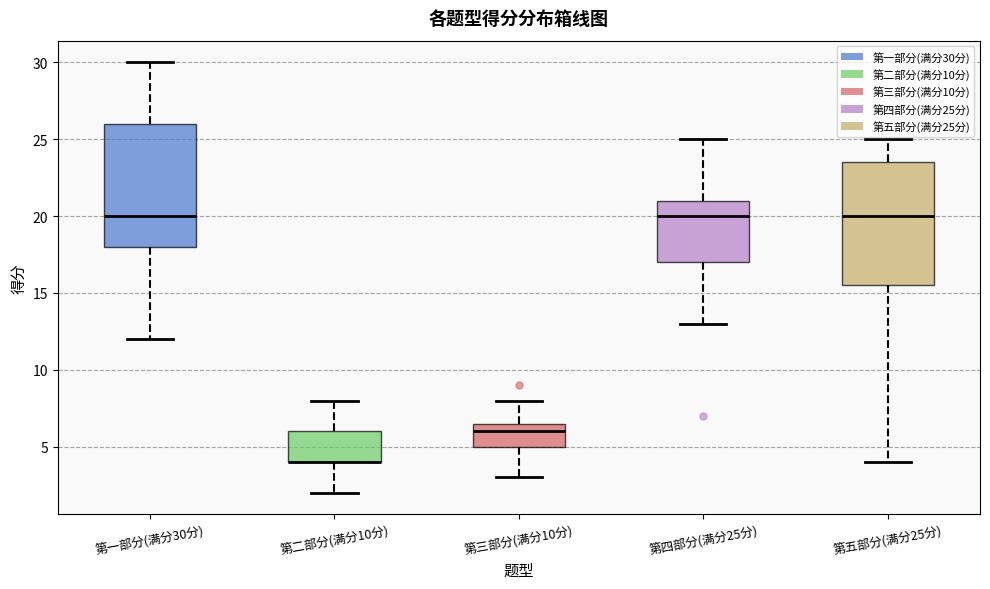

Reading left to right, read every box against the y-axis: the position of its median line, the range the box covers, and the ends of its whiskers. The values are not printed on the chart, so give them approximately, as read against the axis.

第一部分(满分30分): median 20.0, box 18.0 to 26.0, whiskers 12.0 to 30.0
第二部分(满分10分): median 4.0 (drawn on the box's lower edge), box 4.0 to 6.0, whiskers 2.0 to 8.0
第三部分(满分10分): median 6.0, box 5.0 to 6.5, whiskers 3.0 to 8.0
第四部分(满分25分): median 20.0, box 17.0 to 21.0, whiskers 13.0 to 25.0
第五部分(满分25分): median 20.0, box 15.5 to 23.5, whiskers 4.0 to 25.0